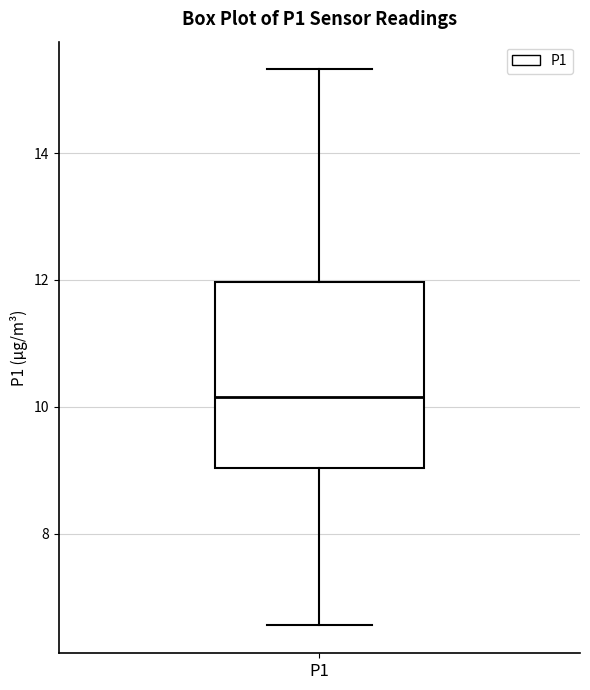

Transcribe this box plot: give where the median line is, the range the box spans, and where the two whiskers end, as read against the y-axis. The values are not printed on the chart, so give them approximately, as read against the axis.

median 10.2, box 9.0 to 12.0, whiskers 6.6 to 15.4